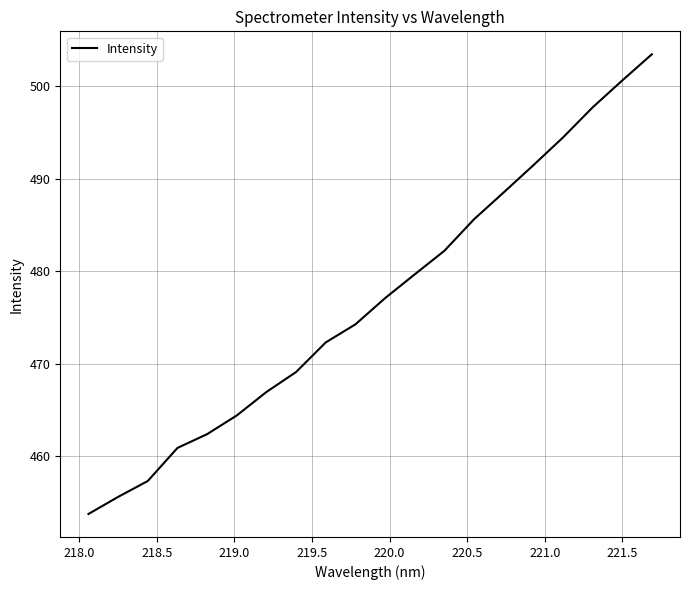

What is the maximum value shown in the chart?

503.4